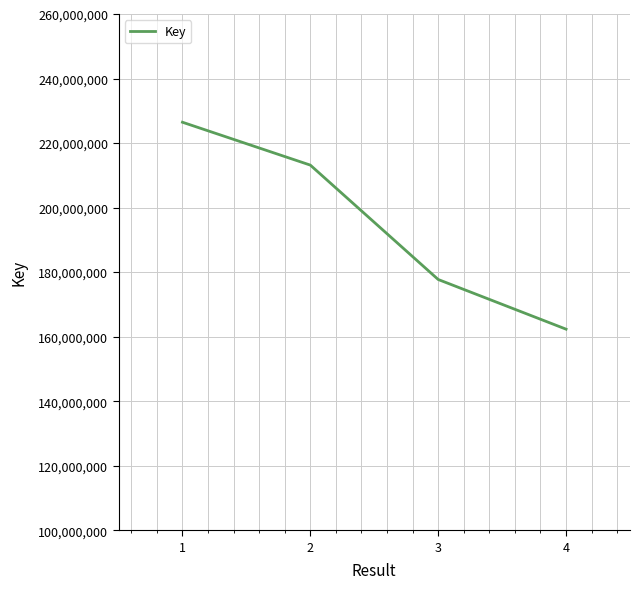

How many lines are shown in the chart?

1